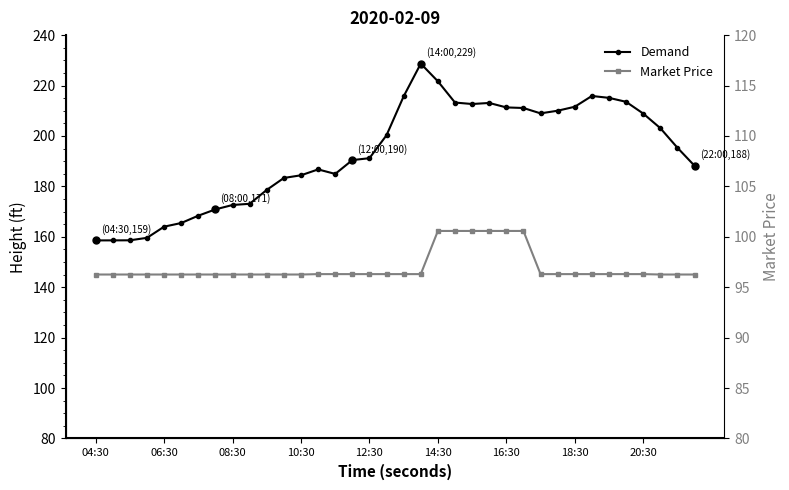

What is the value of the Demand point at the 7th from the left?

168.4